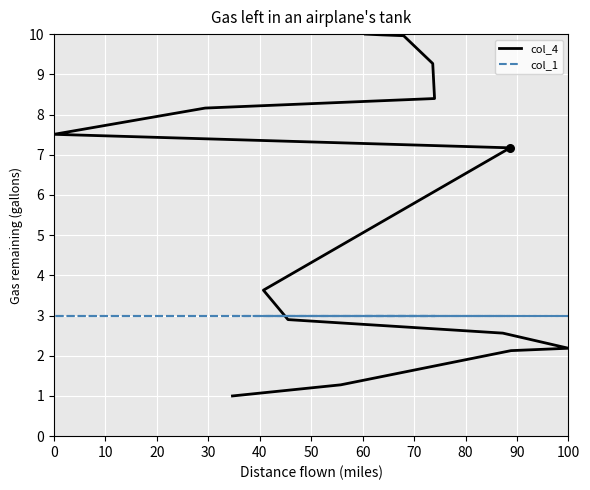

What is the total value across all series at 30?

12.3